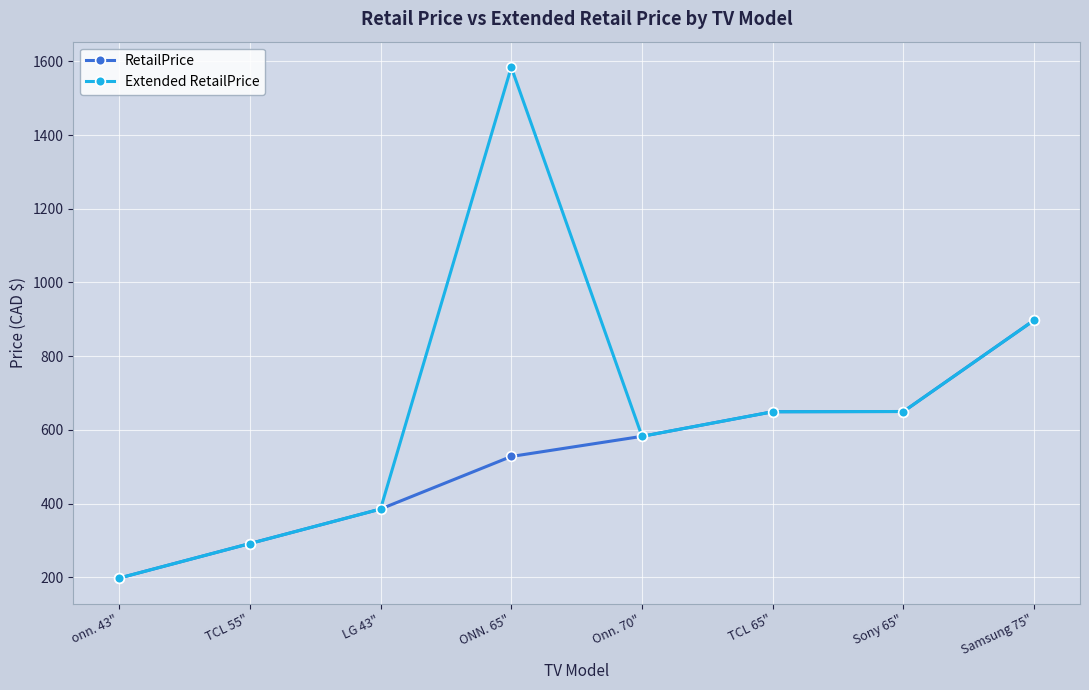

At which label is Extended RetailPrice closest to 891?

Samsung 75"